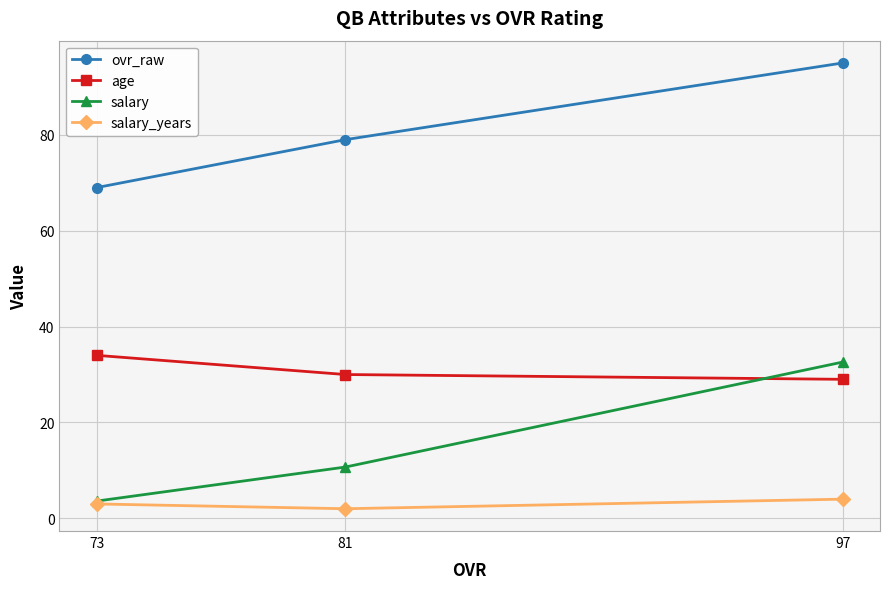

What is the greatest value displayed?

95.0